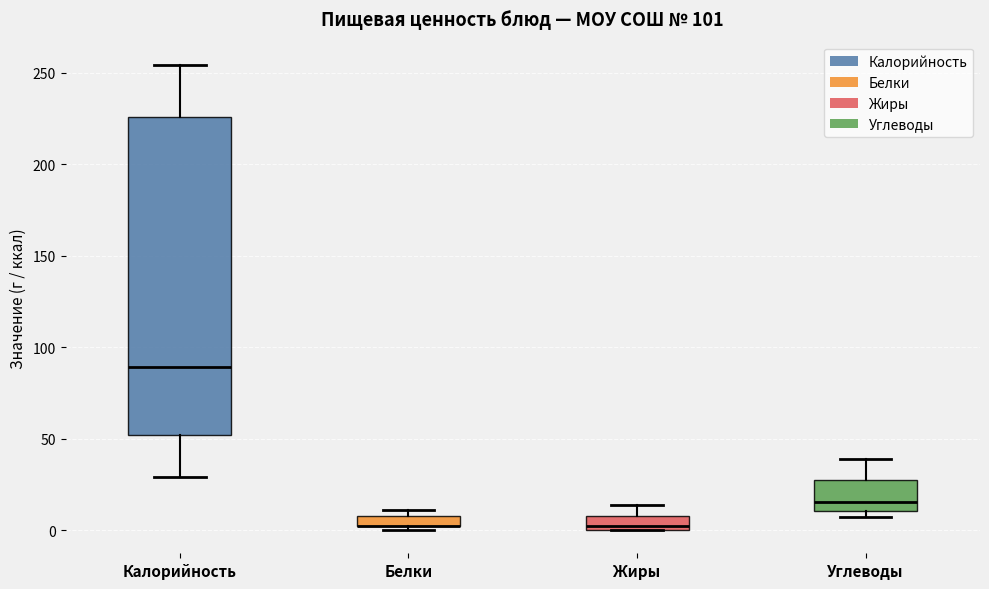

Which box is the tallest, from its lower edge to its upper edge?

Калорийность